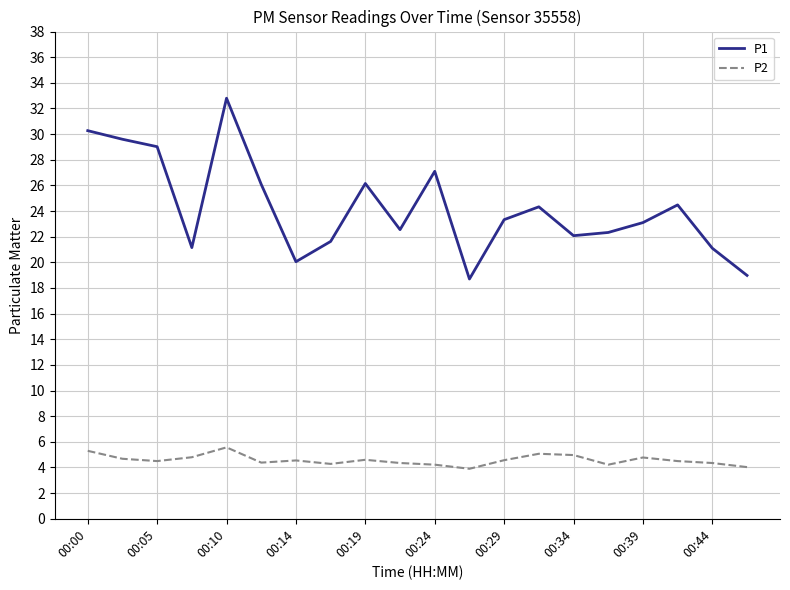

True or false: P1 and P2 intersect in this chart.

False